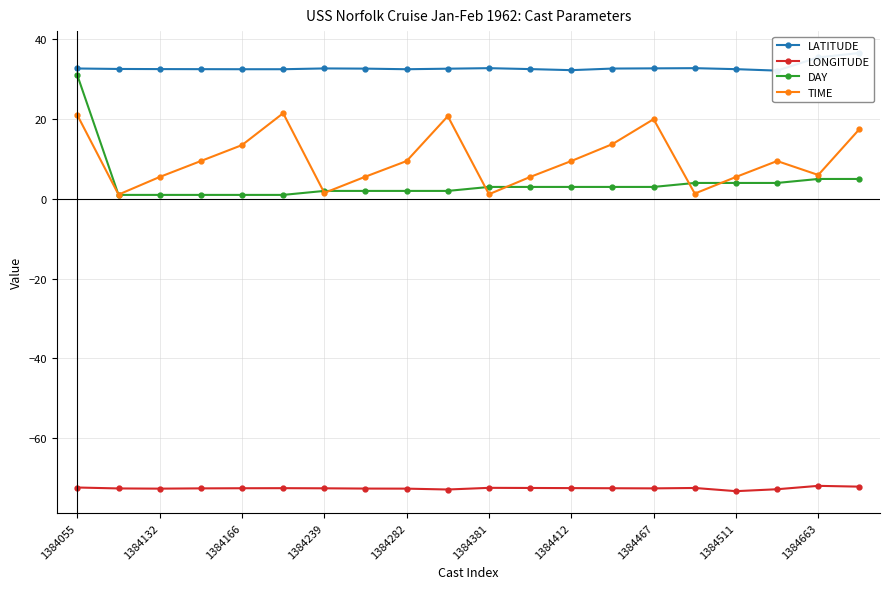

What is the spread (max minus min) of values at 15?

105.3